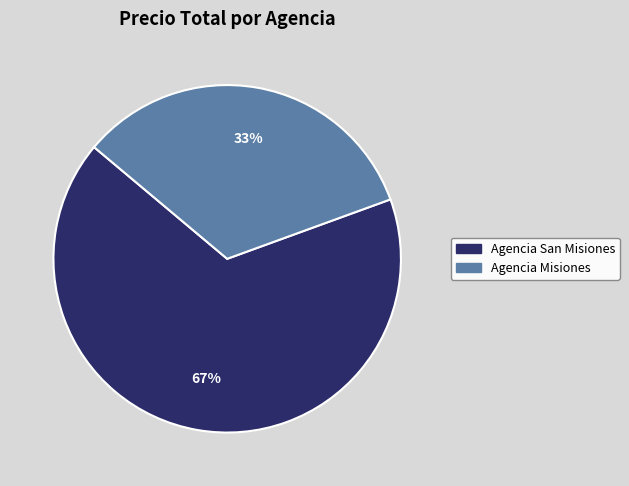

To the nearest percent, what is the average slice percentage?

50%